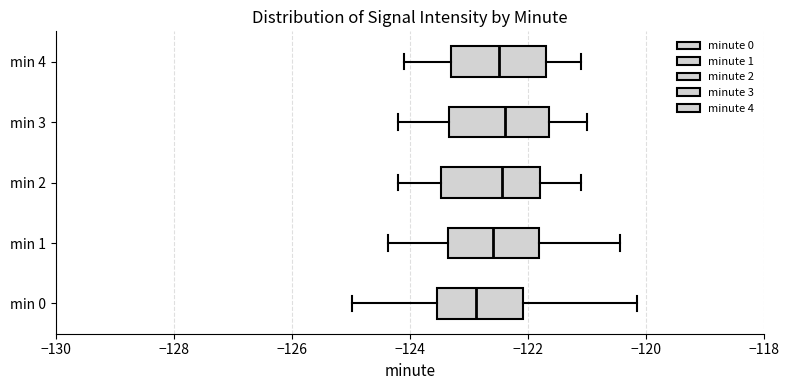

Reading bottom to top, transcribe this box plot: for each box, give where its median line is, the range the box spans, and where its two whiskers end, as read against the x-axis. The values are not printed on the chart, so give them approximately, as read against the axis.

min 0: median -122.8, box -123.6 to -122.0, whiskers -125.0 to -120.2
min 1: median -122.6, box -123.4 to -121.8, whiskers -124.4 to -120.4
min 2: median -122.4, box -123.4 to -121.8, whiskers -124.2 to -121.0
min 3: median -122.4, box -123.4 to -121.6, whiskers -124.2 to -121.0
min 4: median -122.4, box -123.2 to -121.6, whiskers -124.0 to -121.0